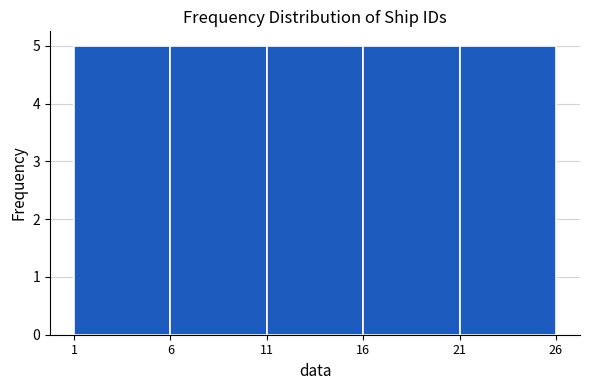

How tall is the bar that spans 16 to 21 on the x-axis? The values are not printed on the chart, so give them approximately, as read against the axis.

5